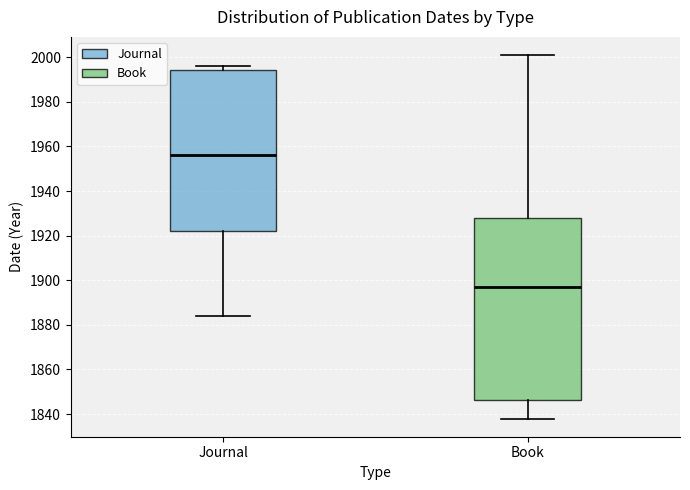

Where does the median line of the box for Book sit on the y-axis? The values are not printed on the chart, so give them approximately, as read against the axis.

1898